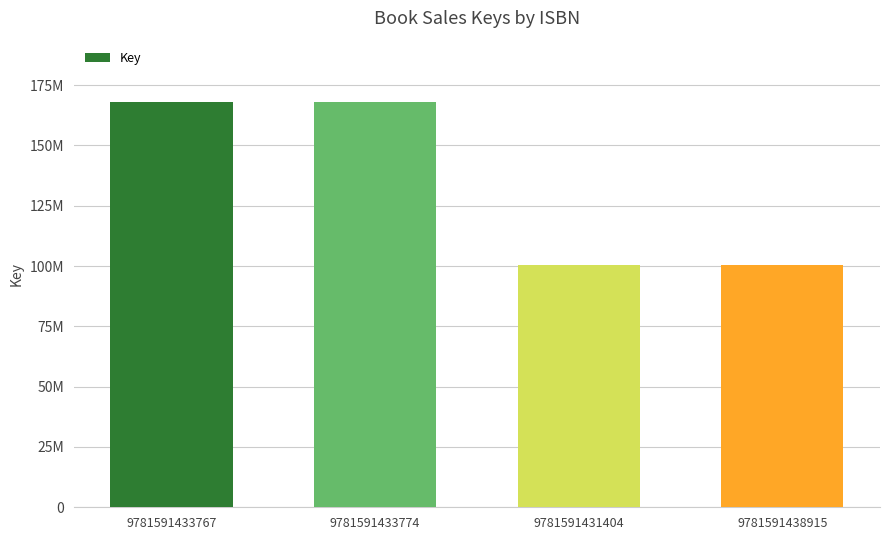

Does the chart contain any negative values?

No